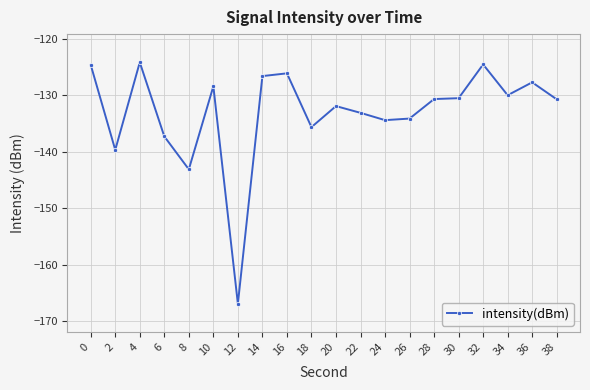

Is it true that the value at 32 is -124.5?

True